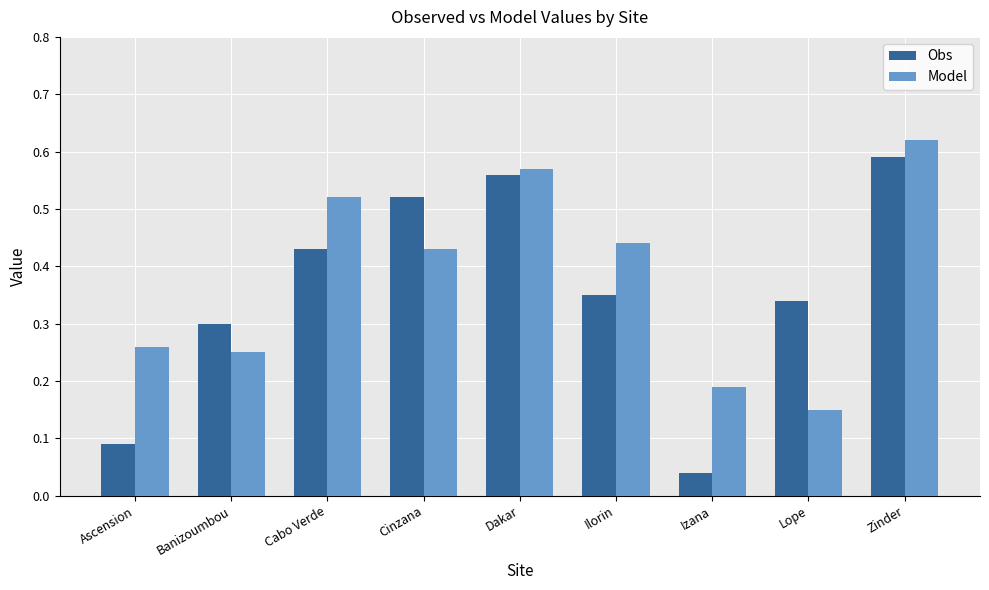

At which category does the chart reach its peak across all series?

Zinder